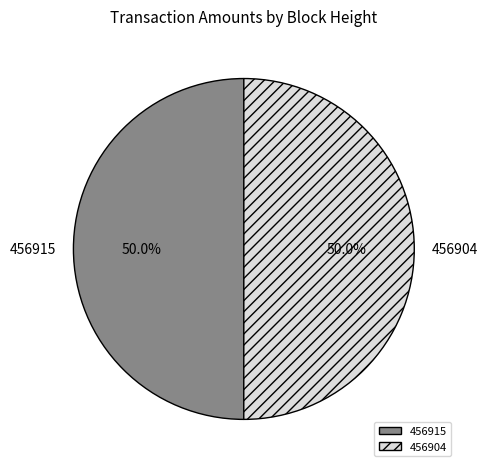

What is the total percentage of 456904 and 456915?

100.0%